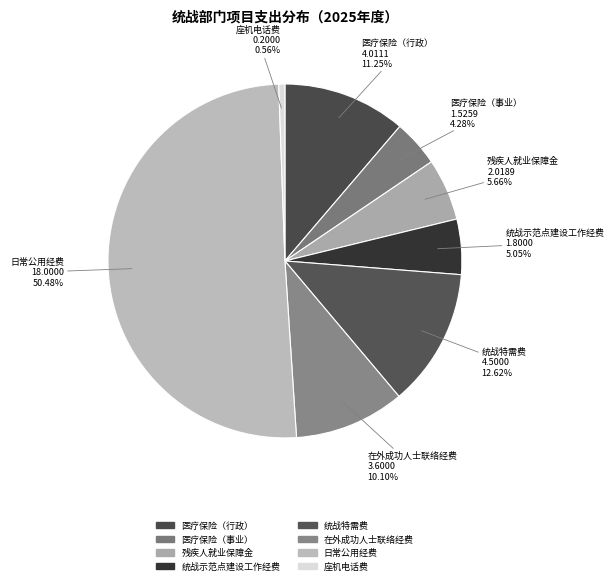

How many slices are in this pie chart?

8